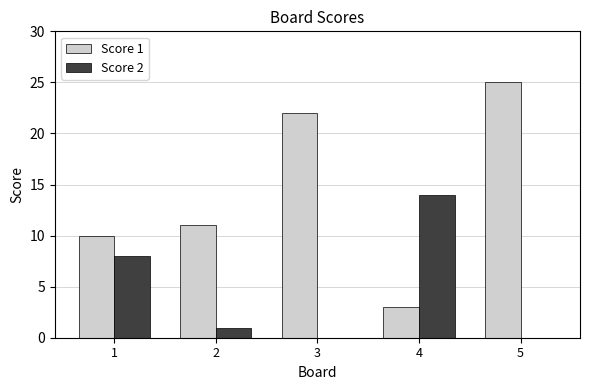

What are all the series names shown in the legend?

Score 1, Score 2